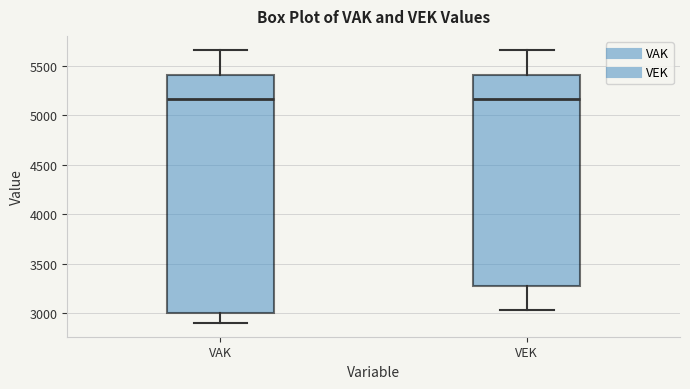

Which box is the tallest, from its lower edge to its upper edge?

VAK